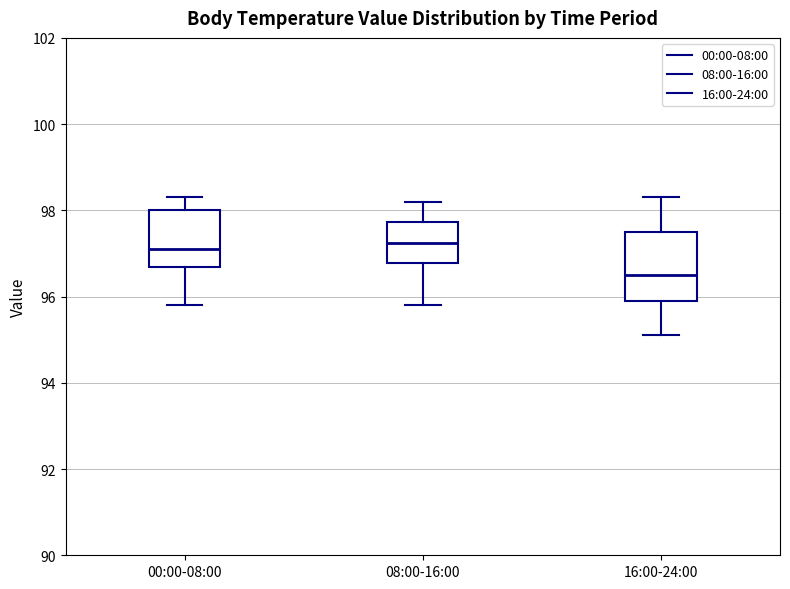

Reading left to right, transcribe this box plot: for each box, give where its median line is, the range the box spans, and where its two whiskers end, as read against the y-axis. The values are not printed on the chart, so give them approximately, as read against the axis.

00:00-08:00: median 97.2, box 96.6 to 98.0, whiskers 95.8 to 98.4
08:00-16:00: median 97.2, box 96.8 to 97.8, whiskers 95.8 to 98.2
16:00-24:00: median 96.6, box 96.0 to 97.6, whiskers 95.2 to 98.4